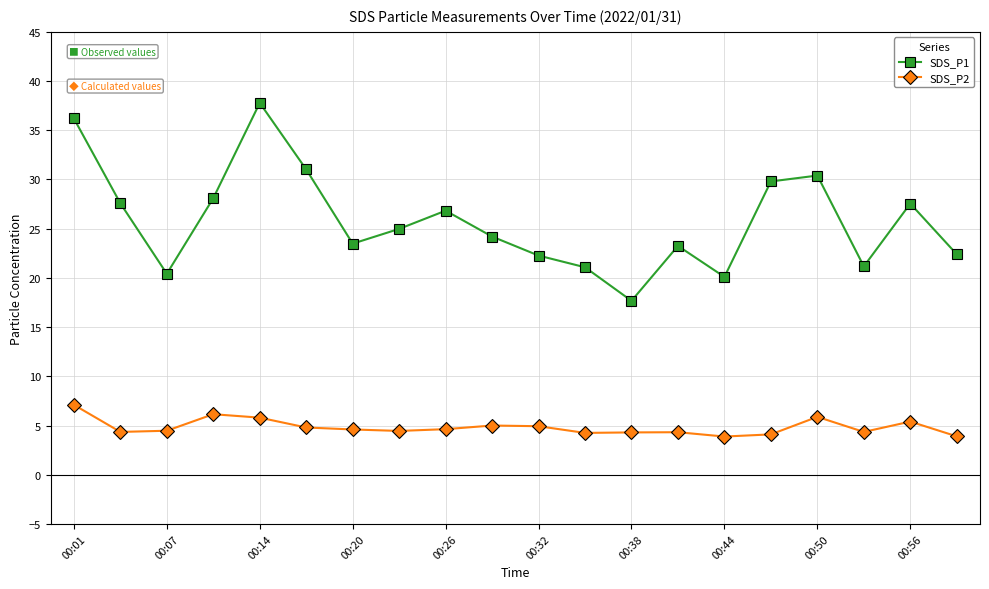

What is the difference between the maximum and minimum values in the SDS_P2 series?

3.2